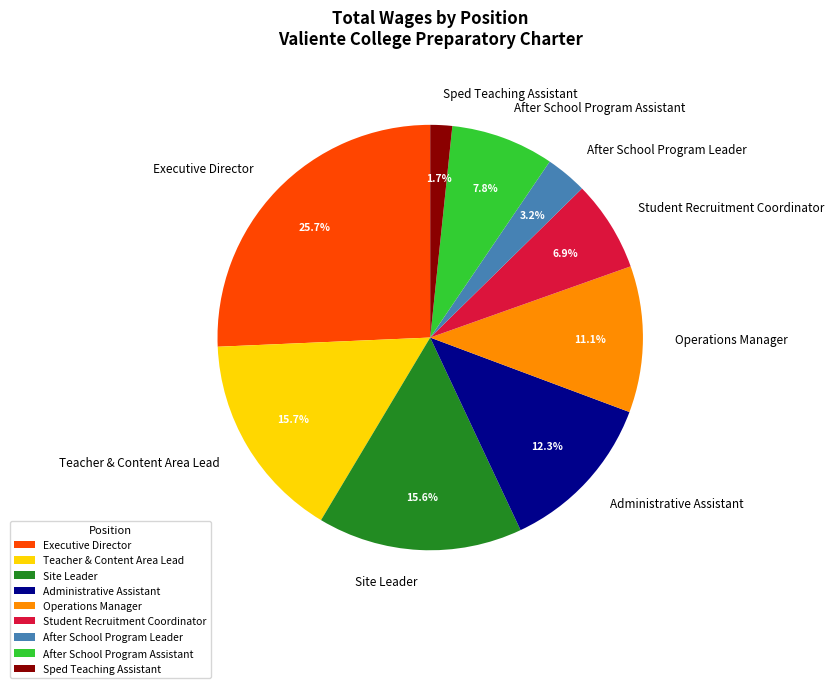

The Executive Director slice represents 26% of the pie. True or false?

True